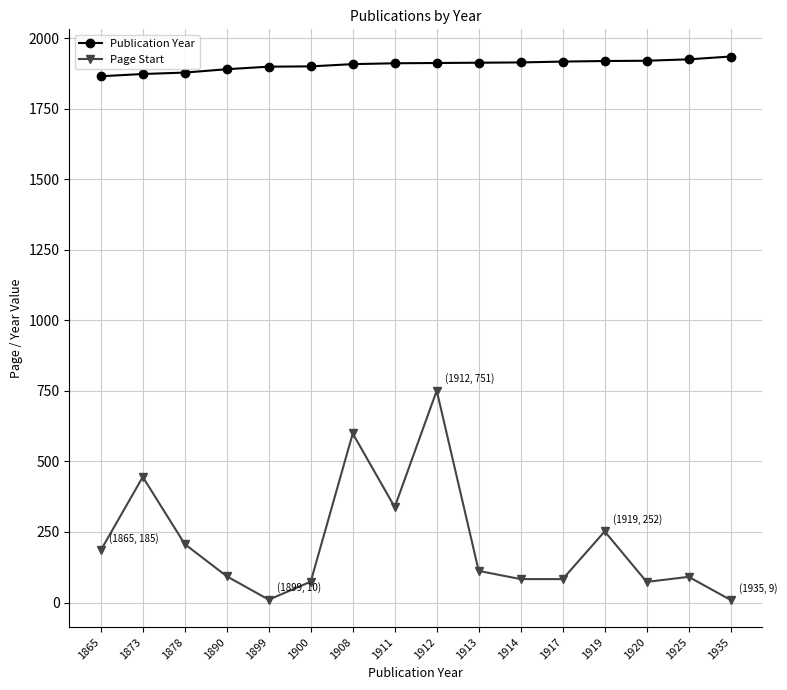

Between 1873 and 1914, which series saw the biggest shift?

Page Start